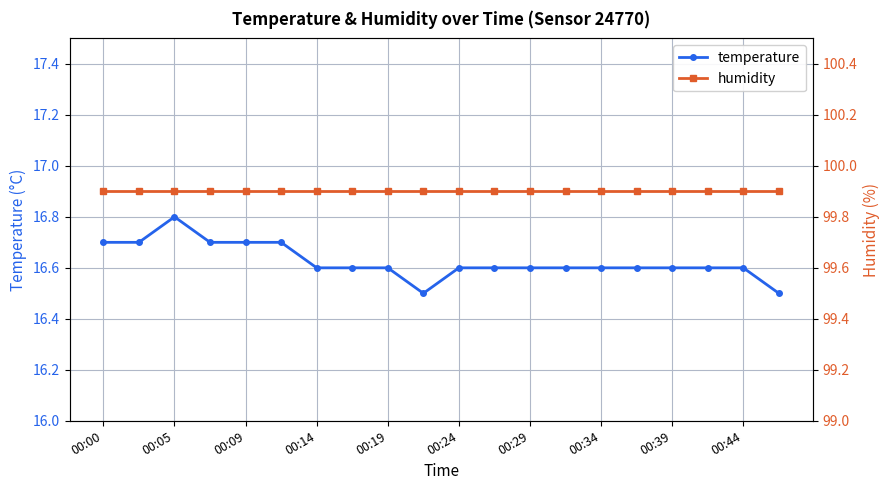

True or false: humidity and temperature intersect in this chart.

False